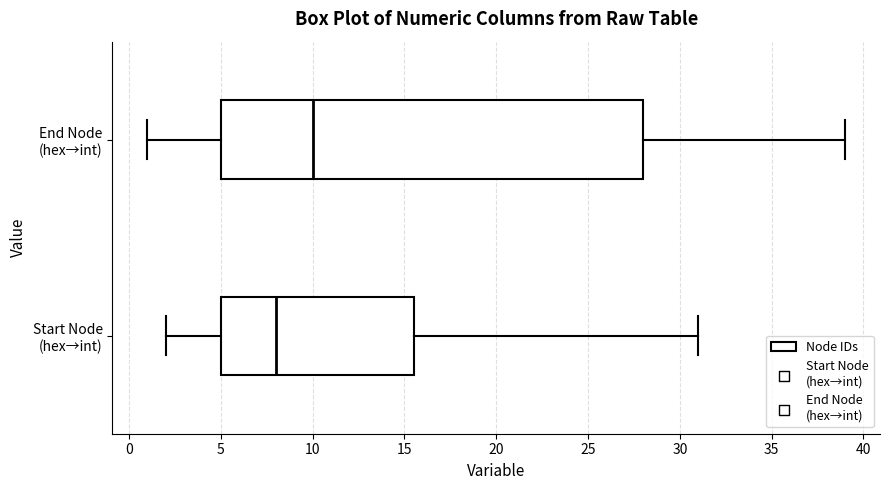

Where is the right edge of the box for End Node (hex→int) on the x-axis? The values are not printed on the chart, so give them approximately, as read against the axis.

28.0